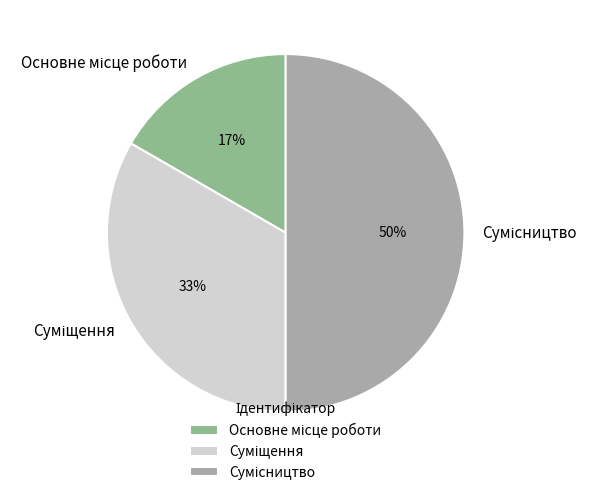

To the nearest percent, what is the average slice percentage?

33%